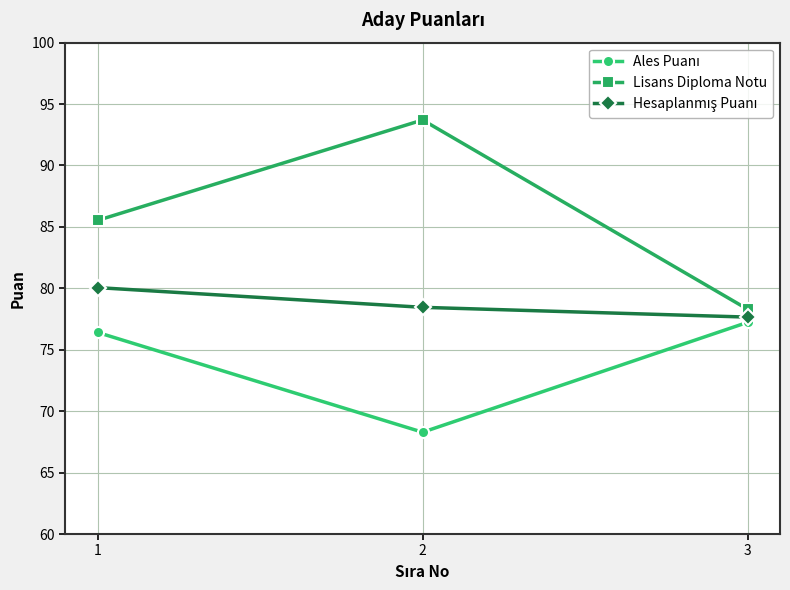

What value does the Lisans Diploma Notu series have at 3?

78.3